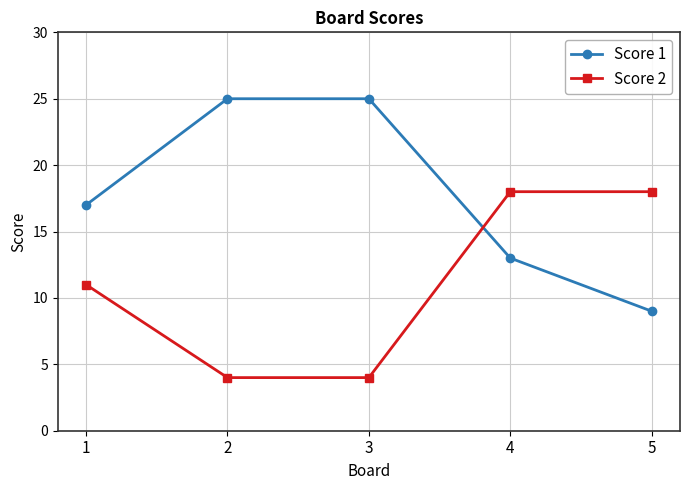

What is the highest value of the Score 1 series?

25